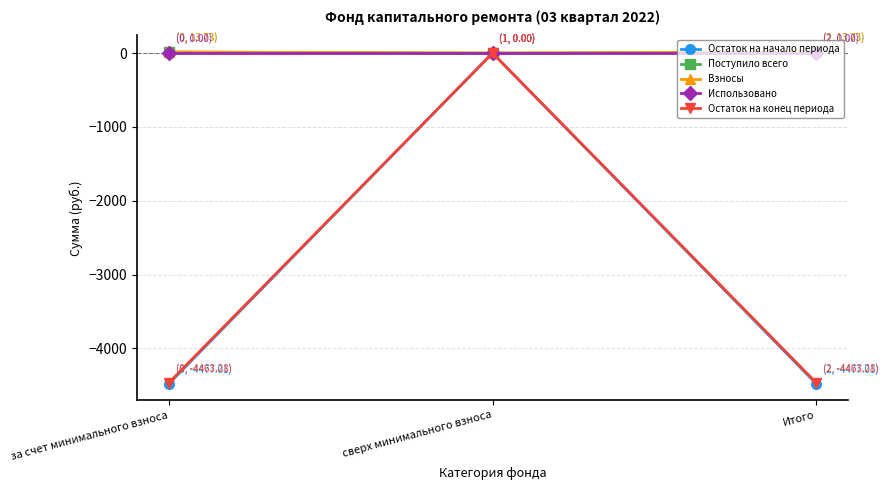

What is the total value across all series at Итого?

-8912.8